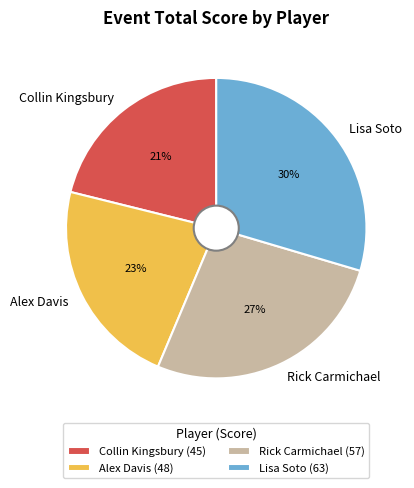

Is there any slice that represents more than half of the pie?

No